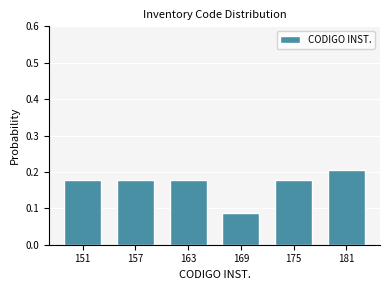

Which has a higher value, 181 or 169?

181